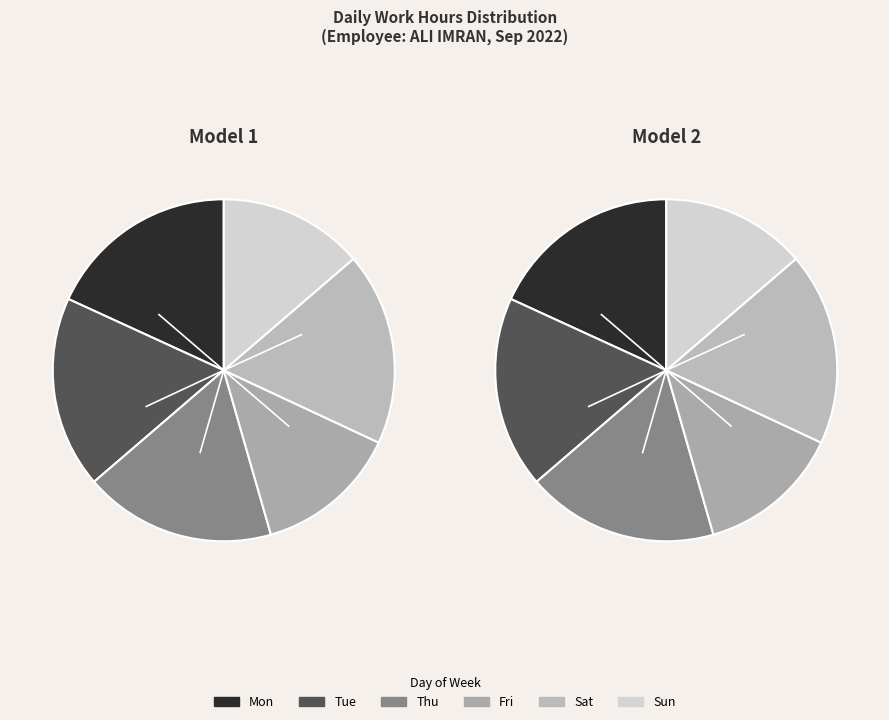

Is there a majority slice in this chart?

No